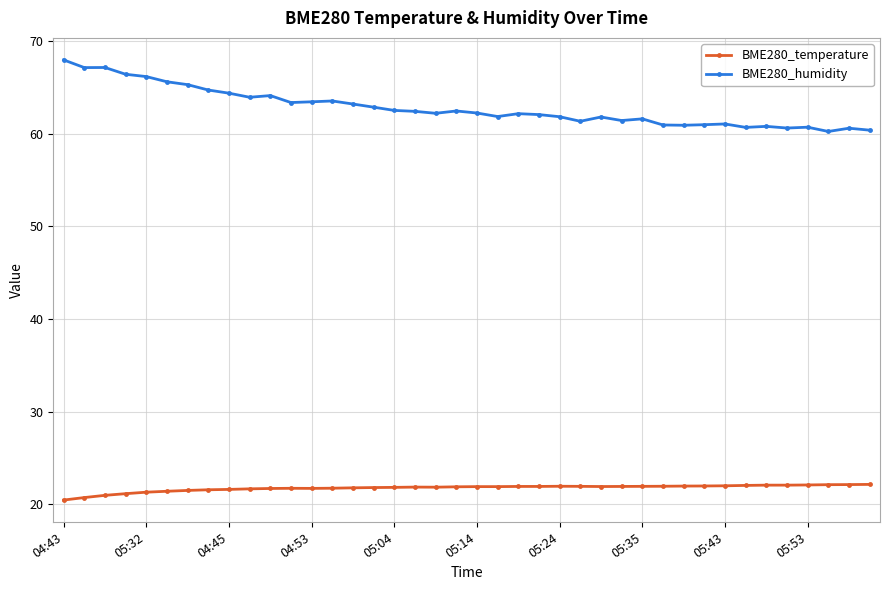

True or false: BME280_humidity and BME280_temperature cross at least once.

False